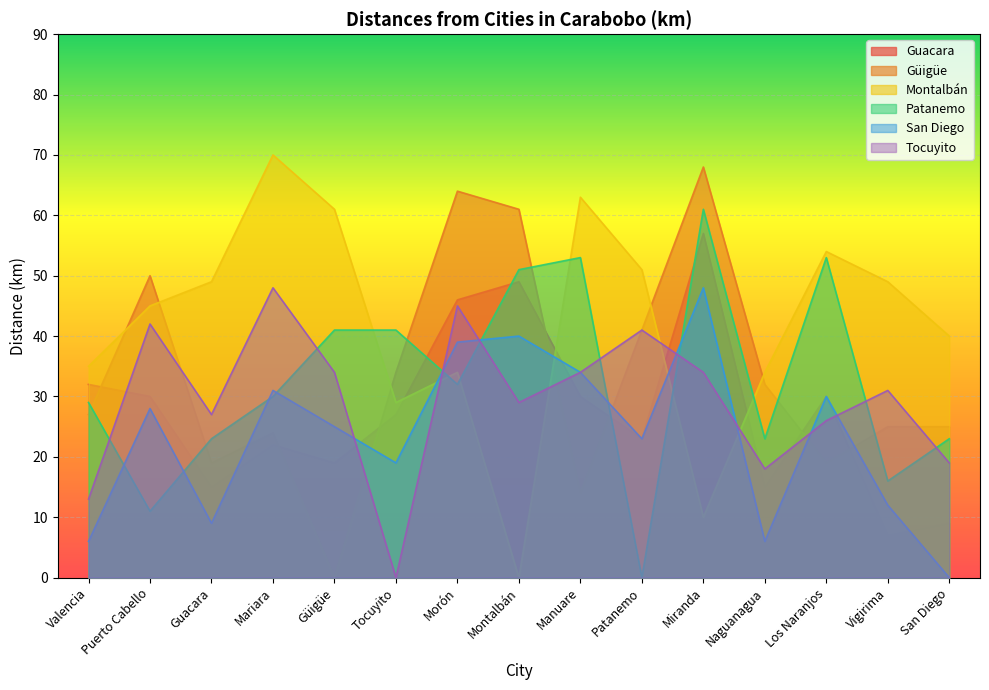

What is the difference between the Güigüe values at Miranda and Patanemo?

27